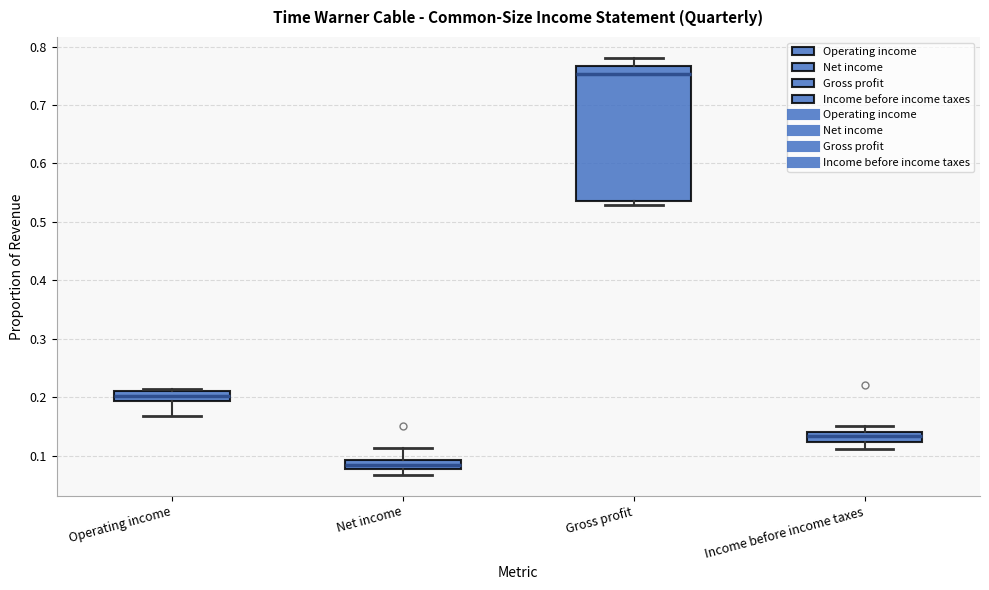

Which box is the tallest, from its lower edge to its upper edge?

Gross profit